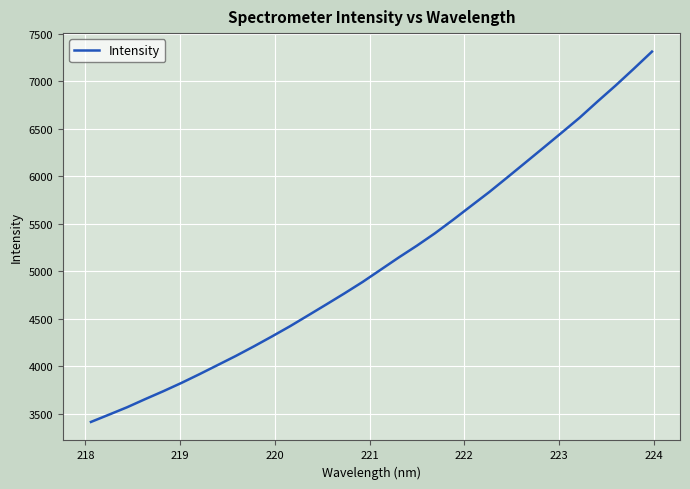

What is the difference between the maximum and minimum values?

3898.0